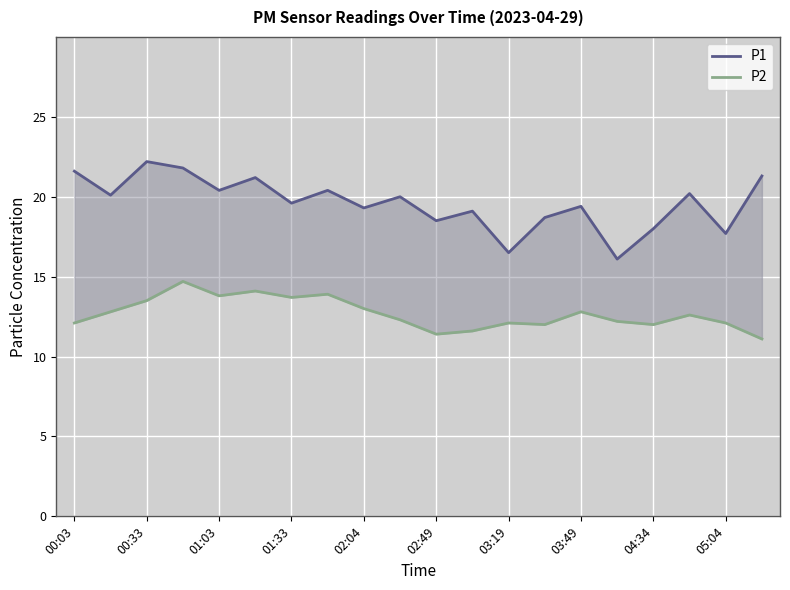

What position from the left is 02:49?

11